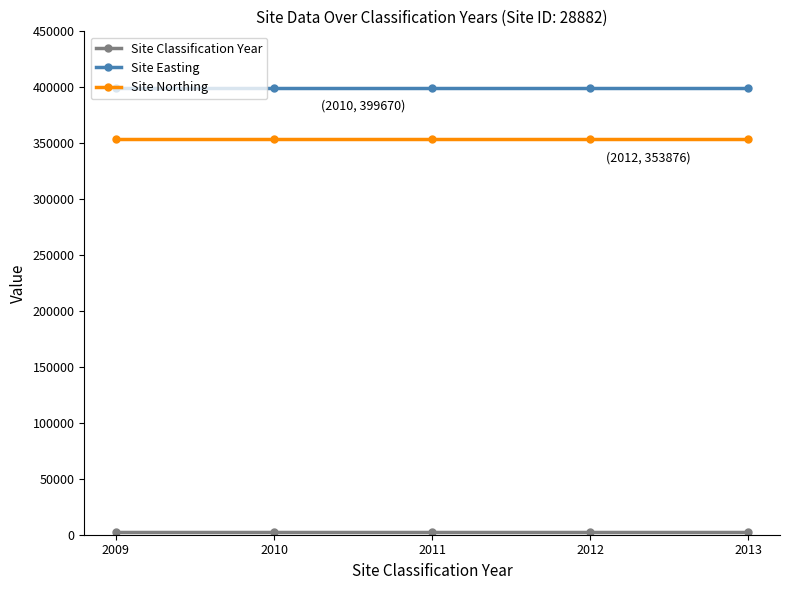

True or false: Site Northing and Site Easting cross at least once.

False